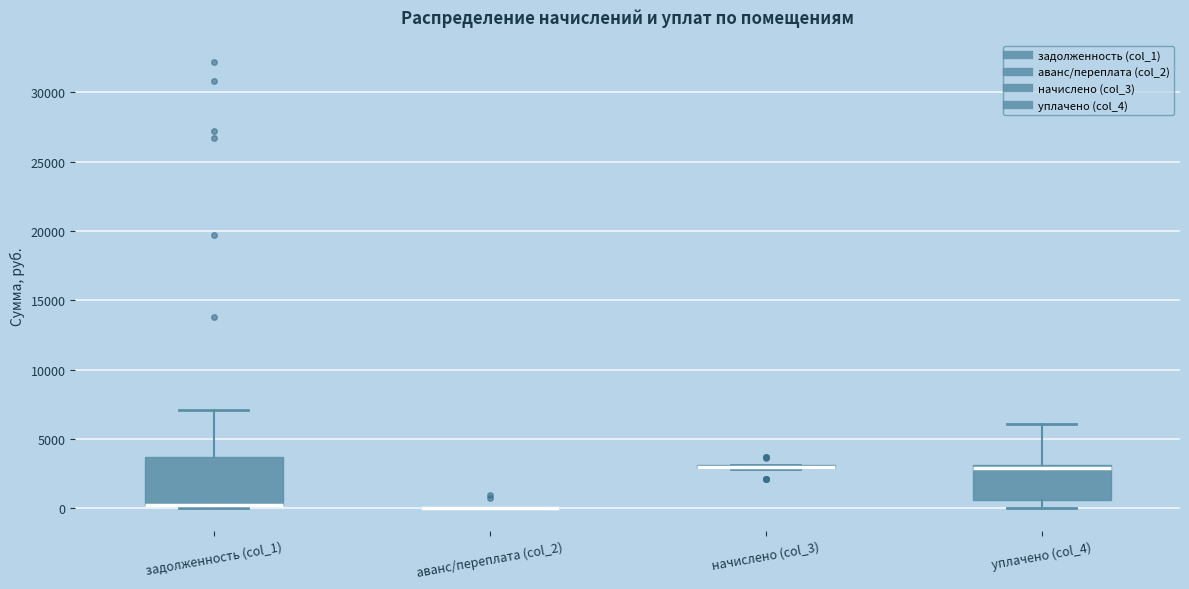

Comparing the boxes themselves (not the whiskers), which one is the tallest?

задолженность (col_1)